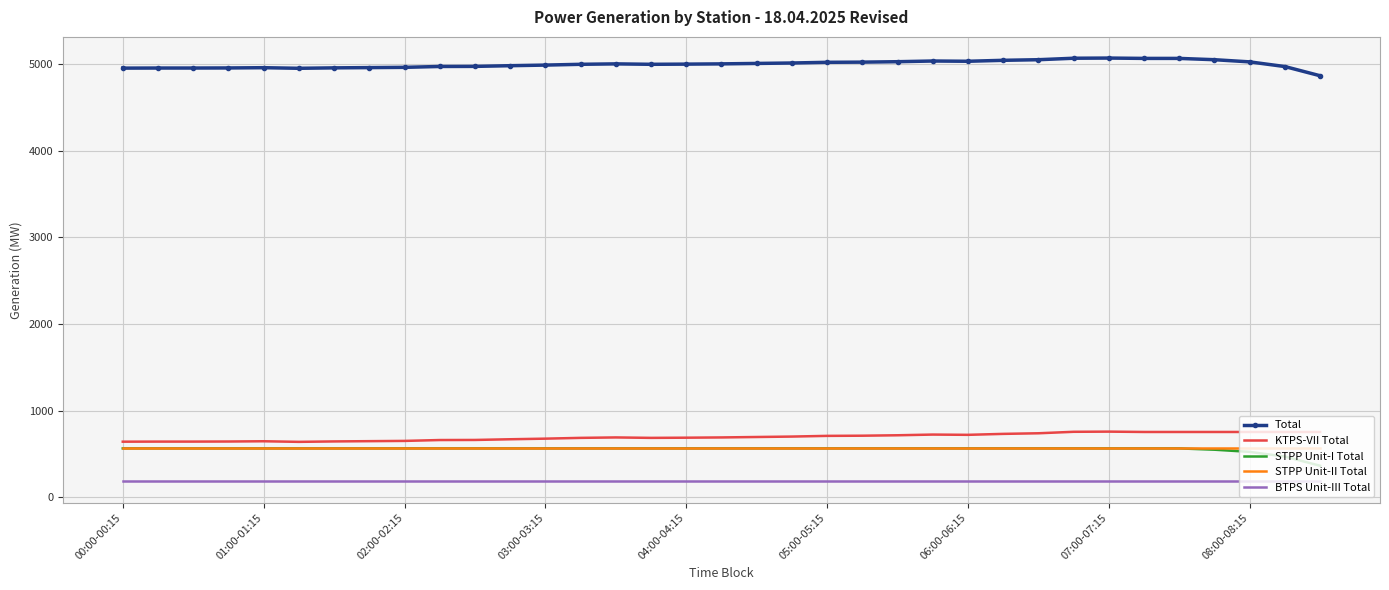

True or false: Total has more than 1 points higher than both neighbors.

True